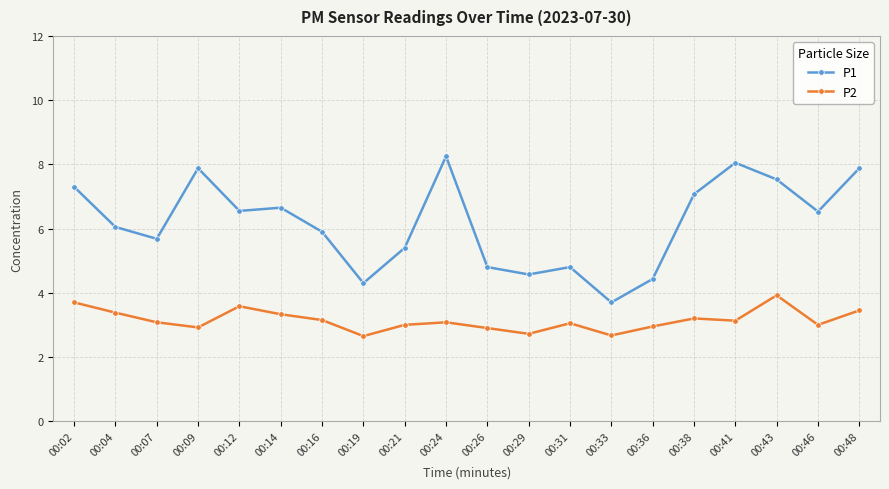

Which series has the largest total across all categories?

P1